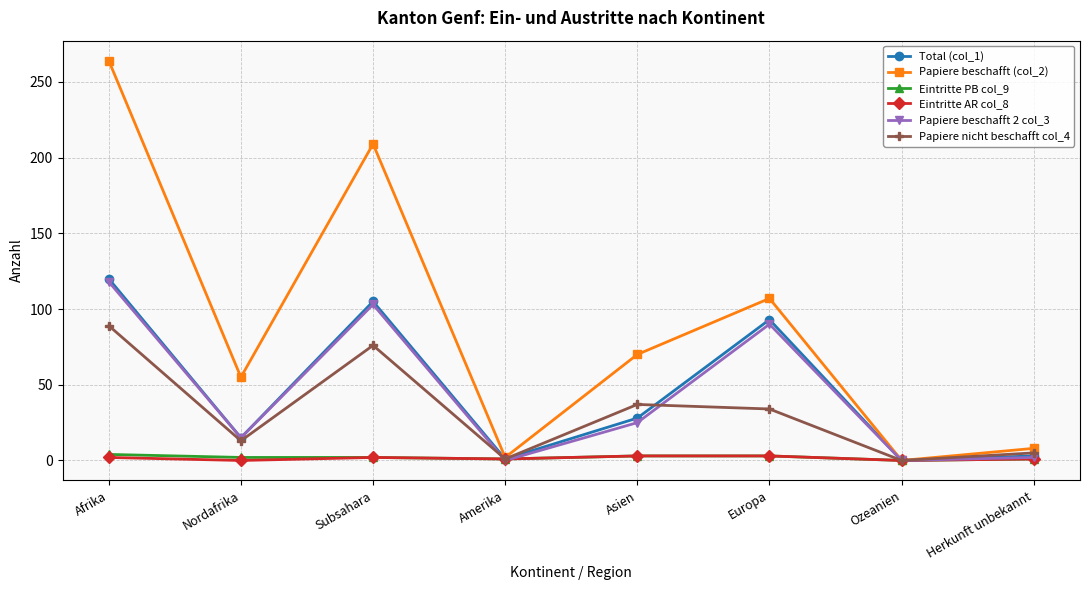

Which series has the largest total across all categories?

Papiere beschafft (col_2)